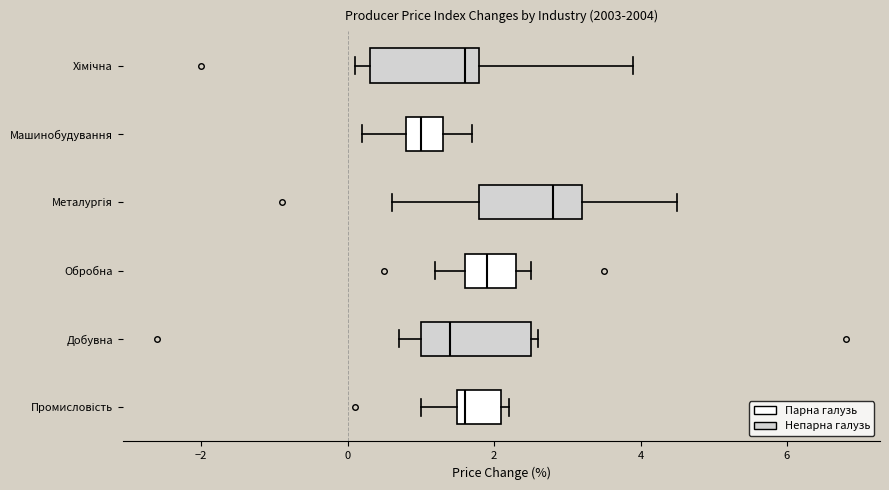

Reading bottom to top, read every box against the x-axis: the position of its median line, the range the box covers, and the ends of its whiskers. The values are not printed on the chart, so give them approximately, as read against the axis.

Промисловість: median 1.6 (just right of the box's left edge), box 1.6 to 2.2, whiskers 1.0 to 2.2 (just right of the box's right edge)
Добувна: median 1.4, box 1.0 to 2.6, whiskers 0.8 to 2.6 (just right of the box's right edge)
Обробна: median 2.0, box 1.6 to 2.4, whiskers 1.2 to 2.6
Металургія: median 2.8, box 1.8 to 3.2, whiskers 0.6 to 4.6
Машинобудування: median 1.0, box 0.8 to 1.4, whiskers 0.2 to 1.8
Хімічна: median 1.6, box 0.4 to 1.8, whiskers 0.2 to 4.0